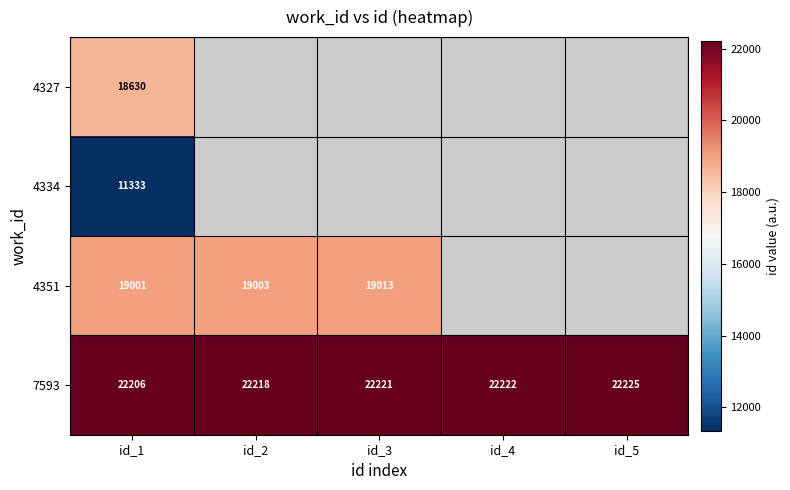

What is the approximate value of 7593 at id_5?

22225